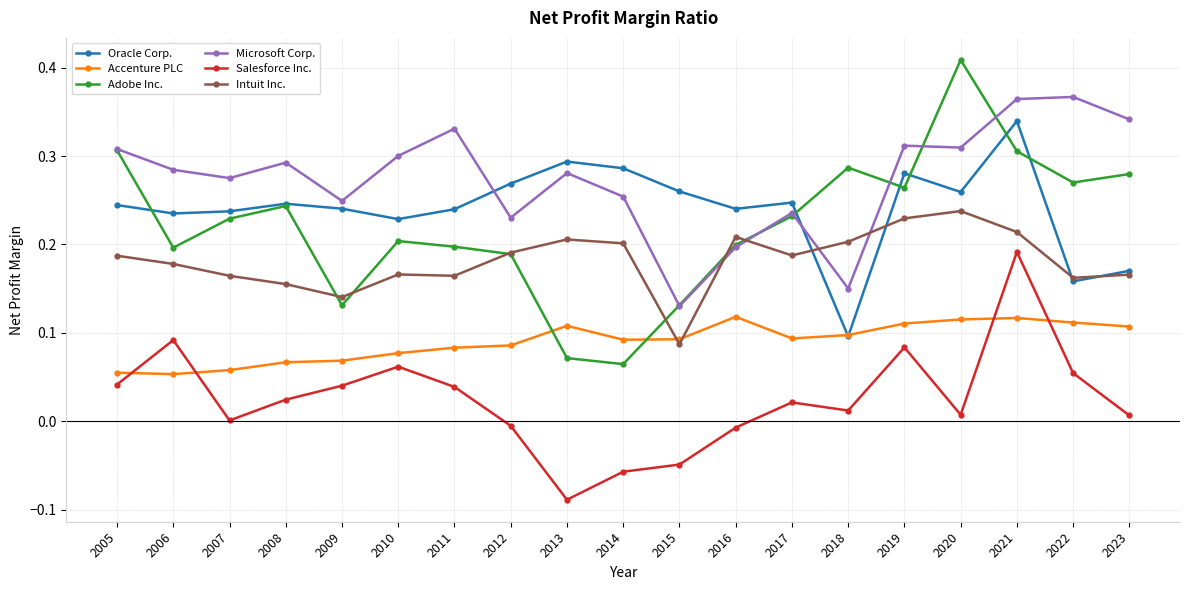

True or false: Adobe Inc. has a value of 0.1 at 2008.

False